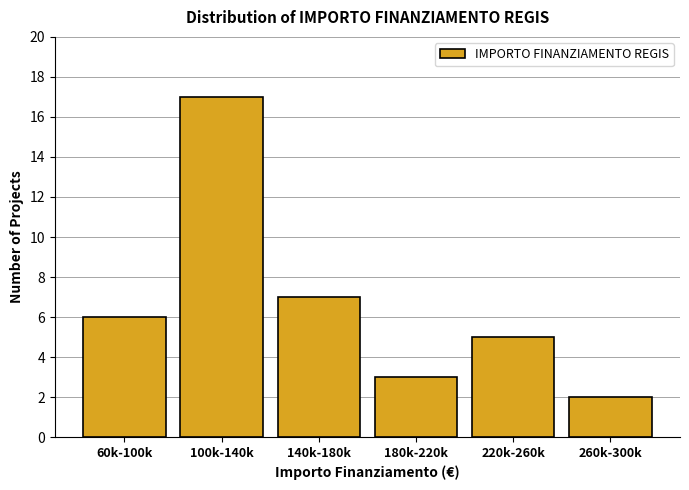

Reading left to right, transcribe all the data shown in this chart.

60k-100k=6	100k-140k=17	140k-180k=7	180k-220k=3	220k-260k=5	260k-300k=2